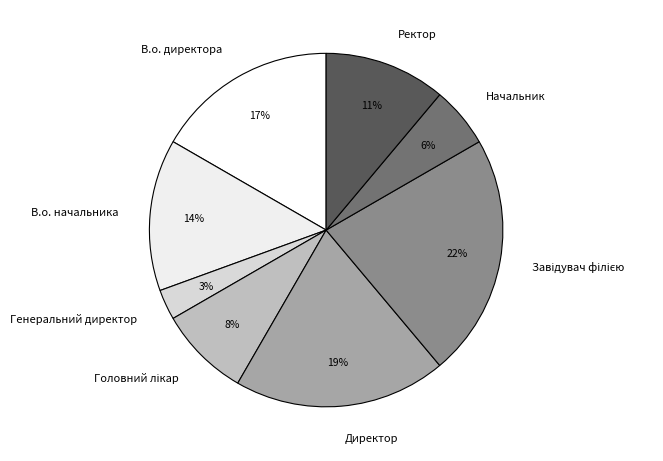

To the nearest percent, what portion does Начальник represent?

6%